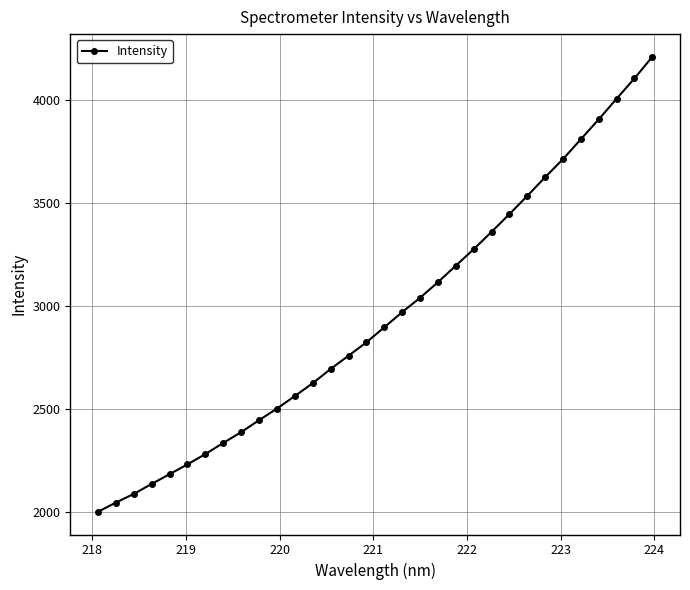

What is the minimum value shown in the chart?

2000.4